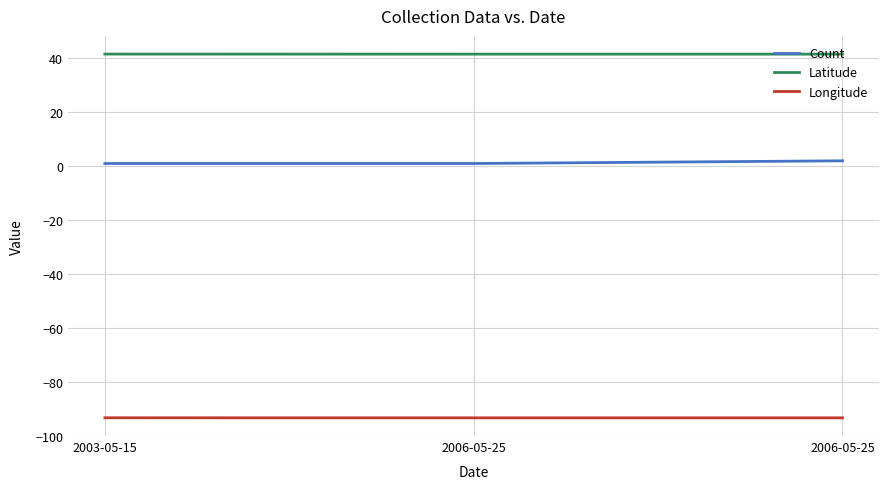

What is the spread (max minus min) of values at 2006-05-25?

134.8